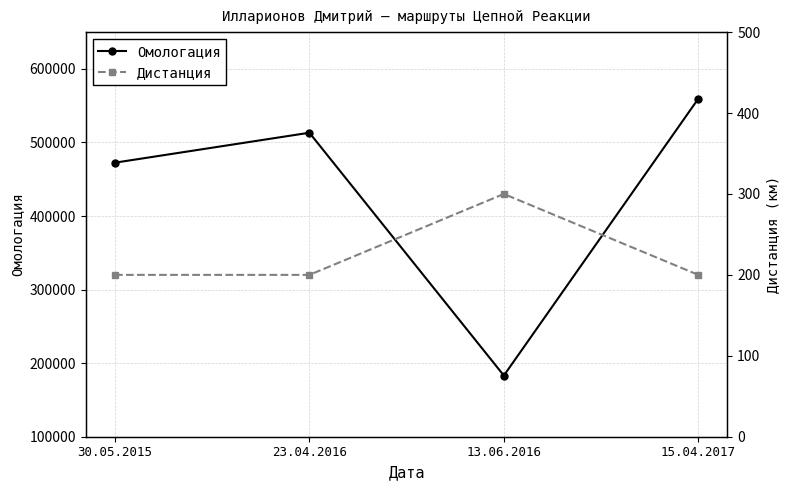

What is the label of the 2nd point from the right?

13.06.2016